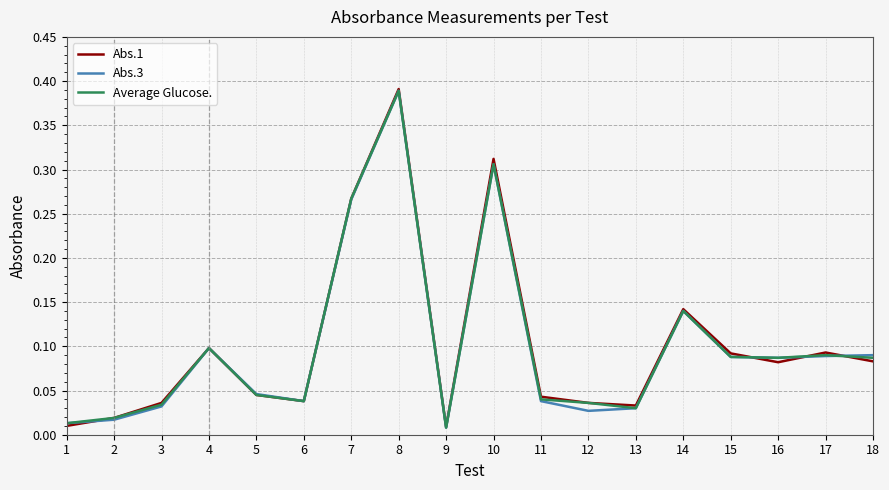

At which category is the sum across all series the highest?

8